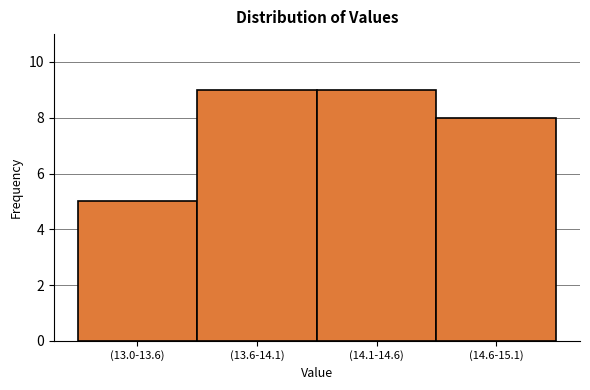

Reading left to right, transcribe all the data shown in this chart.

(13.0-13.6)=5	(13.6-14.1)=9	(14.1-14.6)=9	(14.6-15.1)=8